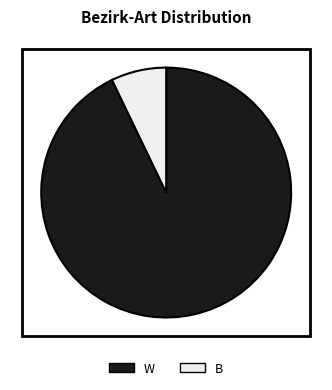

How many segments does this pie chart have?

2